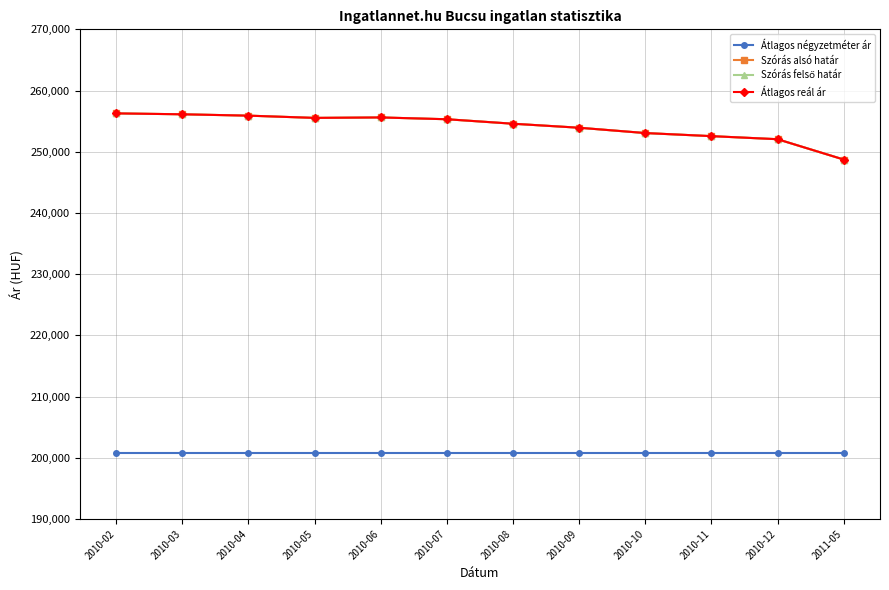

What is the label of the 2nd point from the right?

2010-12